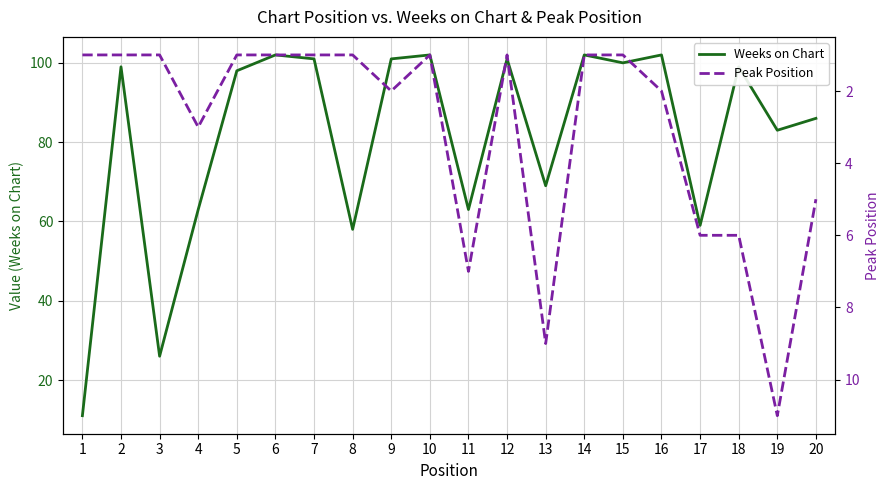

The value of Weeks on Chart at 8 is 58. True or false?

True